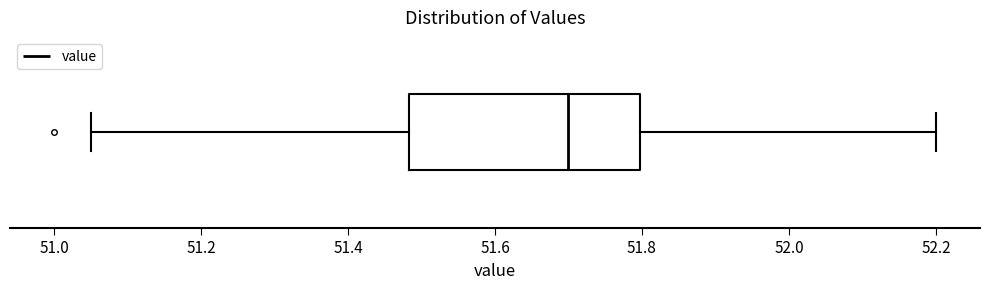

Transcribe this box plot: give where the median line is, the range the box spans, and where the two whiskers end, as read against the x-axis. The values are not printed on the chart, so give them approximately, as read against the axis.

median 51.70, box 51.48 to 51.80, whiskers 51.06 to 52.20